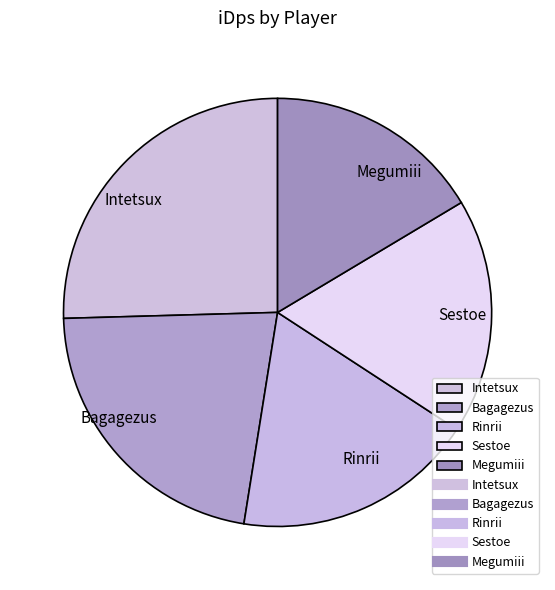

Approximately how many times larger is the value at Sestoe compared to Megumiii?

1.1